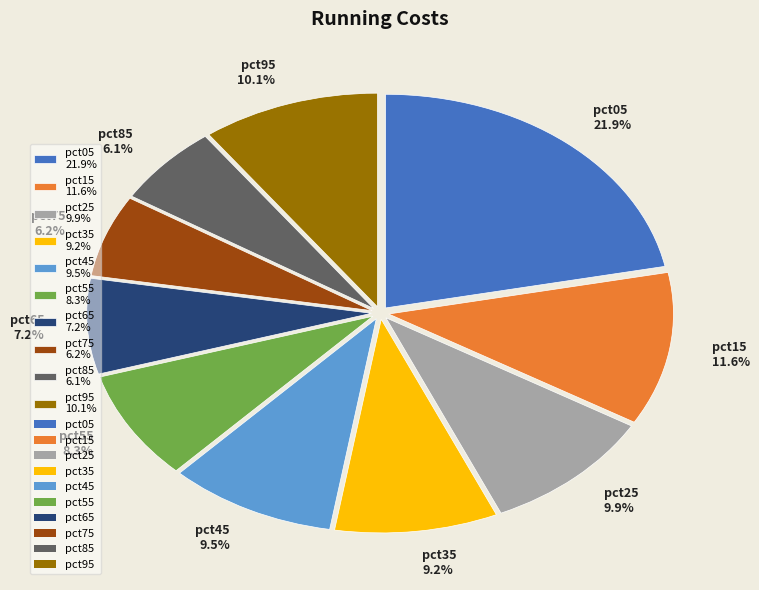

Is it true that pct25 is 21% of the pie?

False